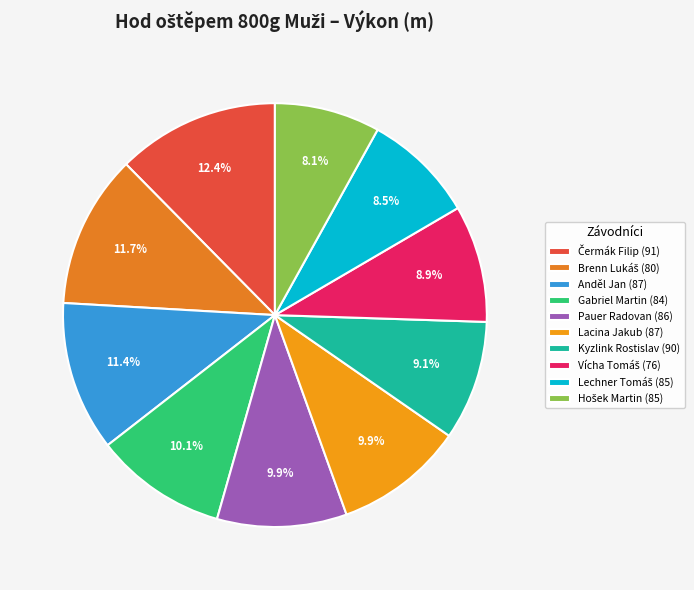

What is the largest slice in the pie chart?

Čermák Filip (91)